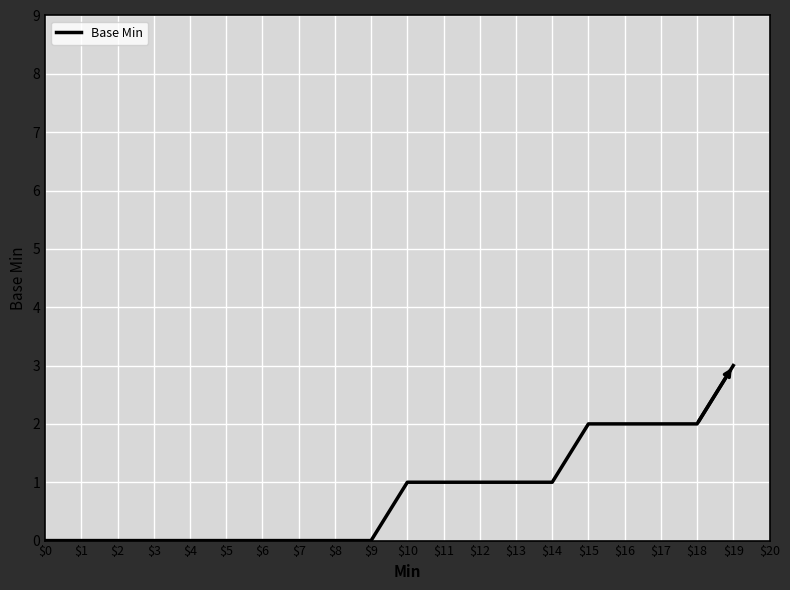

Reading left to right, extract all data points from this chart.

$0=0	$1=0	$2=0	$3=0	$4=0	$5=0	$6=0	$7=0	$8=0	$9=0	$10=1	$11=1	$12=1	$13=1	$14=1	$15=2	$16=2	$17=2	$18=2	$19=3